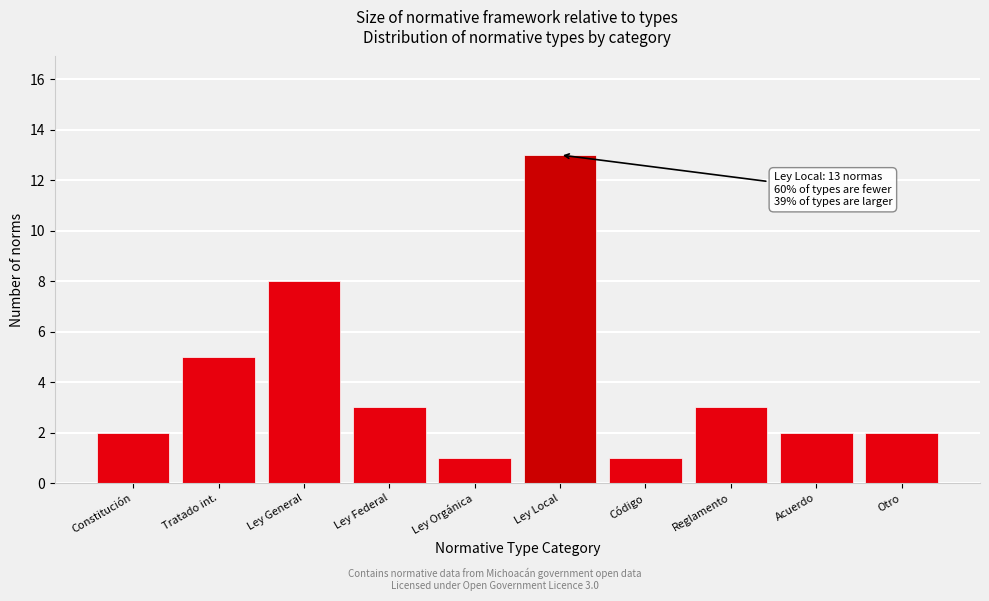

Reading left to right, what are all the values shown in this chart?

2	5	8	3	1	13	1	3	2	2